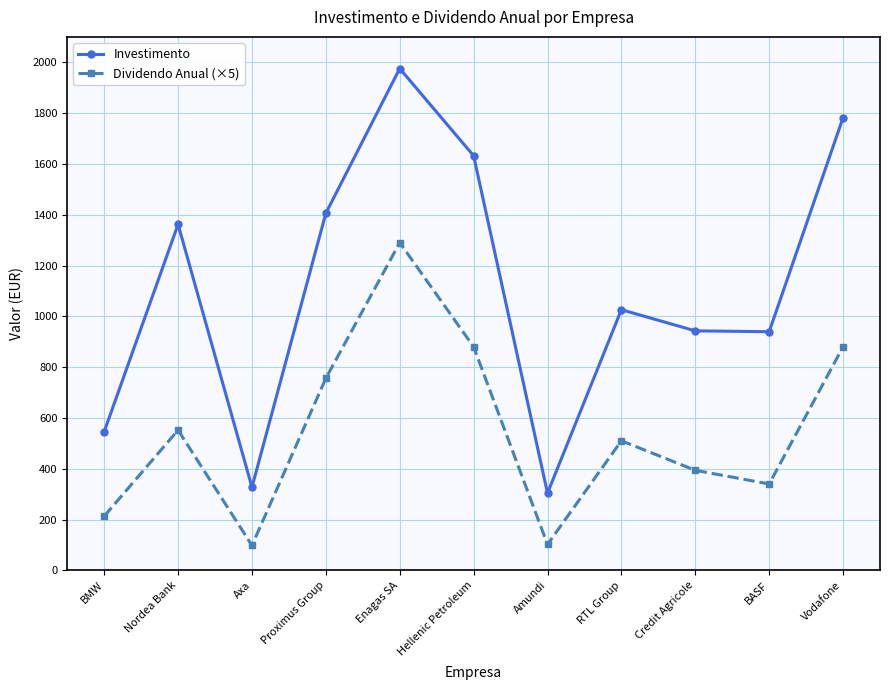

At which category does Investimento reach its first local peak?

Nordea Bank